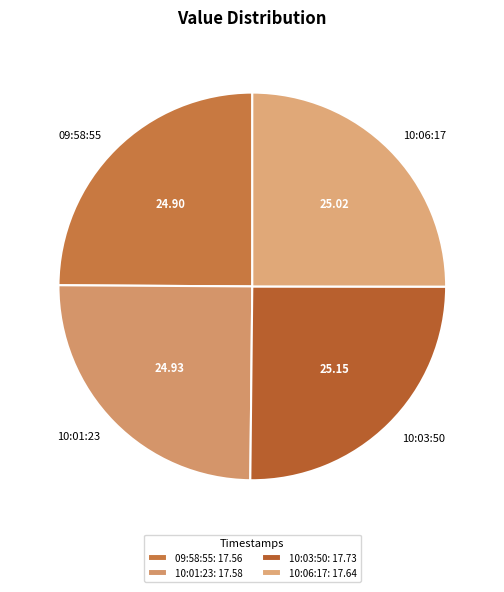

How many segments does this pie chart have?

4